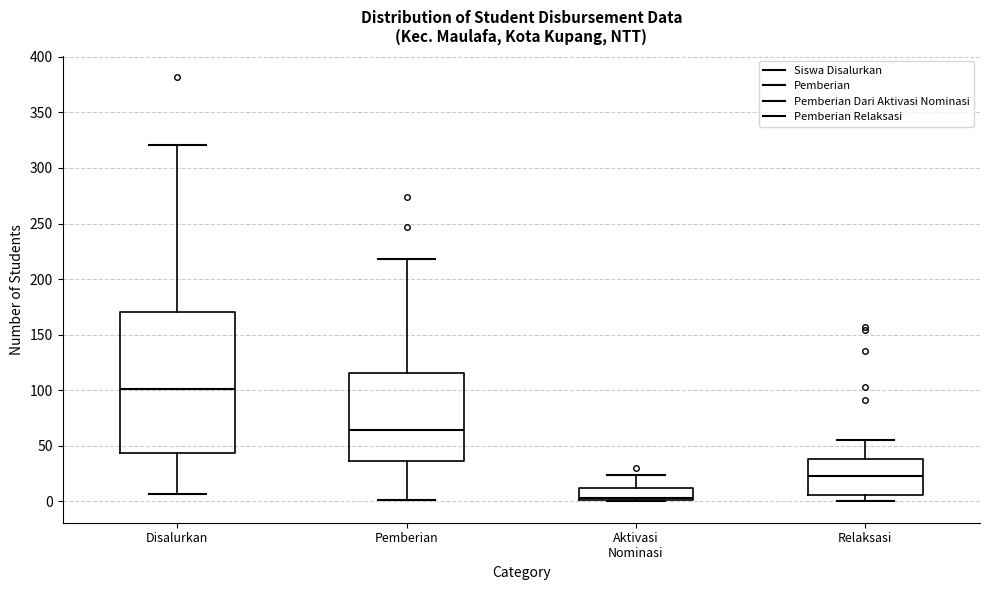

Reading left to right, transcribe this box plot: for each box, give where its median line is, the range the box spans, and where its two whiskers end, as read against the y-axis. The values are not printed on the chart, so give them approximately, as read against the axis.

Disalurkan: median 100, box 45 to 170, whiskers 5 to 320
Pemberian: median 65, box 35 to 115, whiskers 0 to 220
Aktivasi Nominasi: median 5, box 0 to 10, whiskers 0 to 25
Relaksasi: median 25, box 5 to 40, whiskers 0 to 55